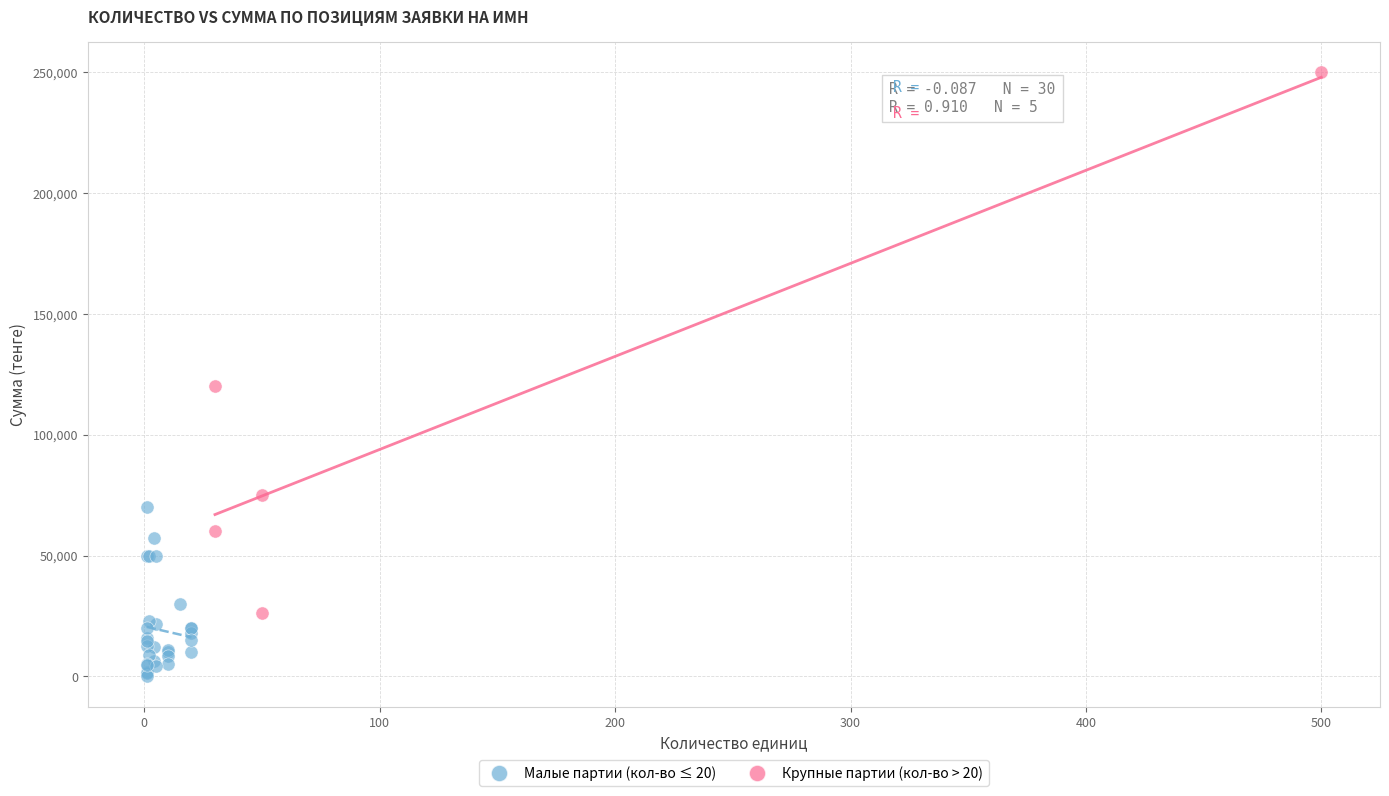

Which series contains the highest Y value?

Крупные партии (кол-во > 20)